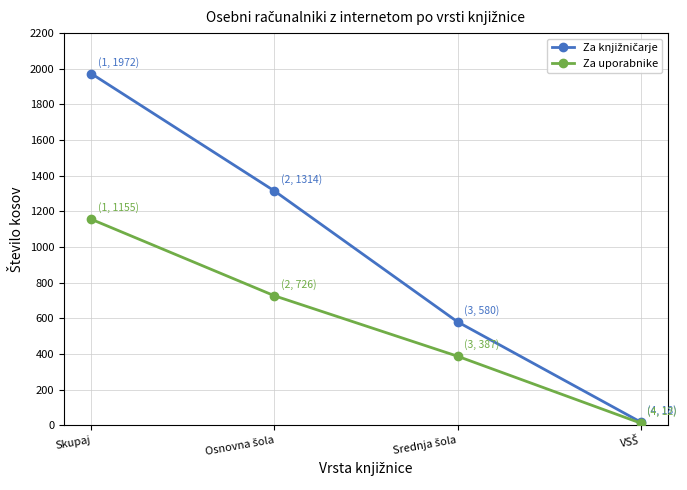

True or false: Za uporabnike has more than 1 interior local peaks.

False